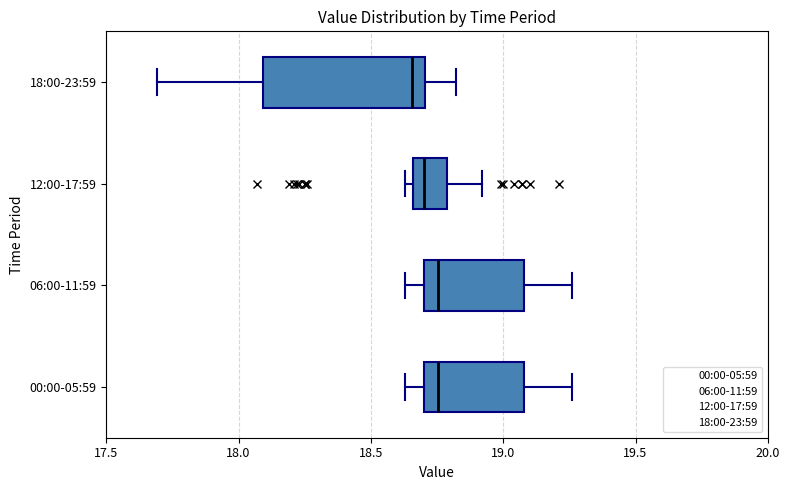

Reading bottom to top, read every box against the x-axis: the position of its median line, the range the box covers, and the ends of its whiskers. The values are not printed on the chart, so give them approximately, as read against the axis.

00:00-05:59: median 18.75, box 18.70 to 19.10, whiskers 18.65 to 19.25
06:00-11:59: median 18.75, box 18.70 to 19.10, whiskers 18.65 to 19.25
12:00-17:59: median 18.70, box 18.65 to 18.80, whiskers 18.65 (just left of the box's left edge) to 18.90
18:00-23:59: median 18.65, box 18.10 to 18.70, whiskers 17.70 to 18.80